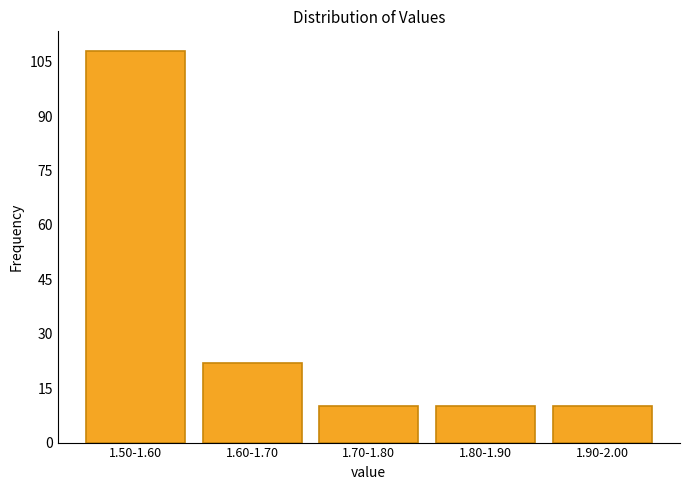

Reading left to right, extract all data points from this chart.

108	22	10	10	10